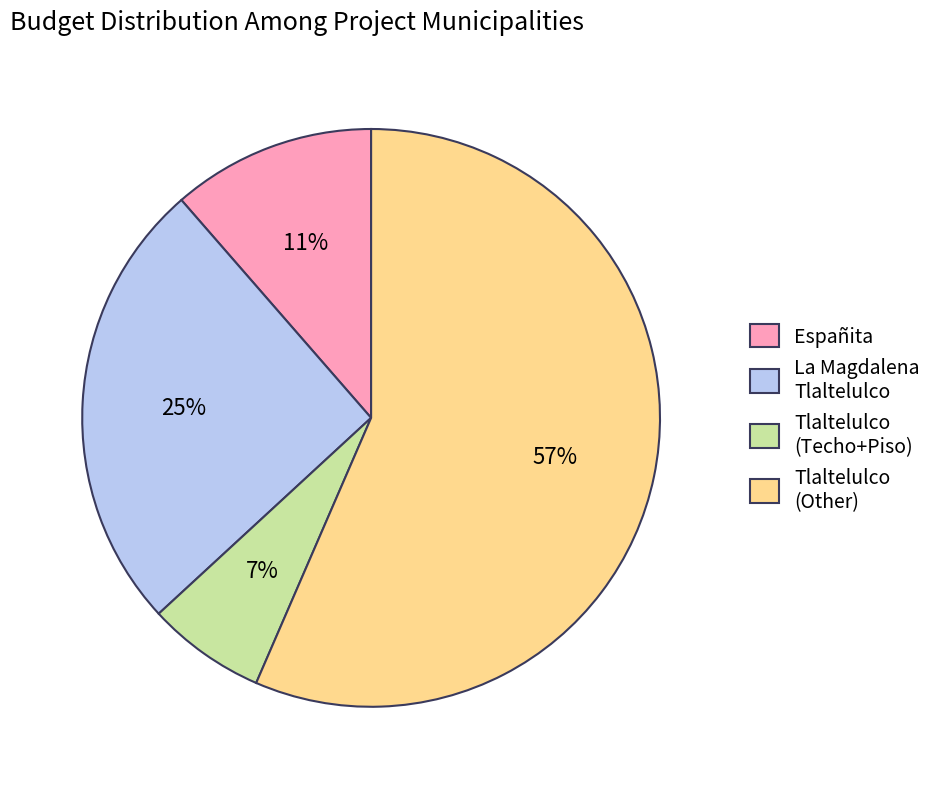

What is the largest slice in the pie chart?

Tlaltelulco (Other)